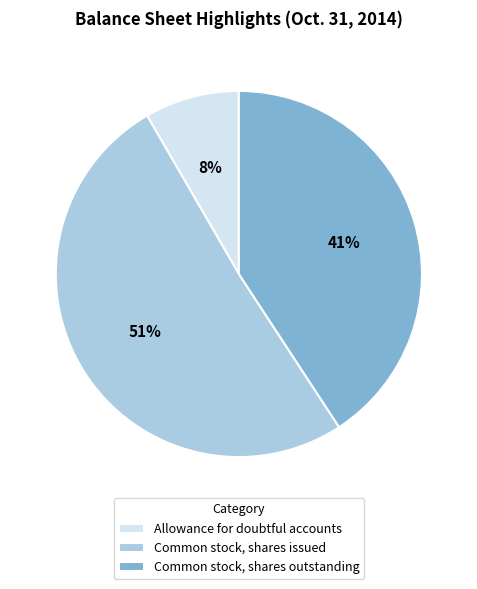

Count the number of slices in the pie.

3